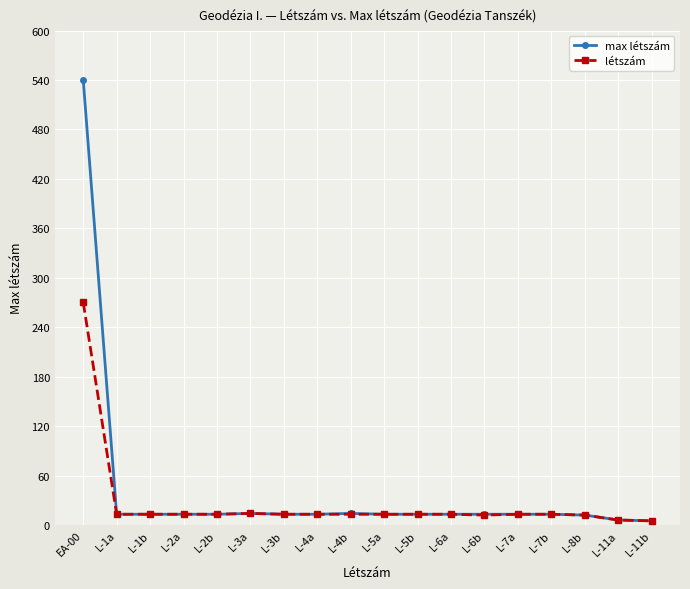

The létszám series shows 12 at L-8b. True or false?

True